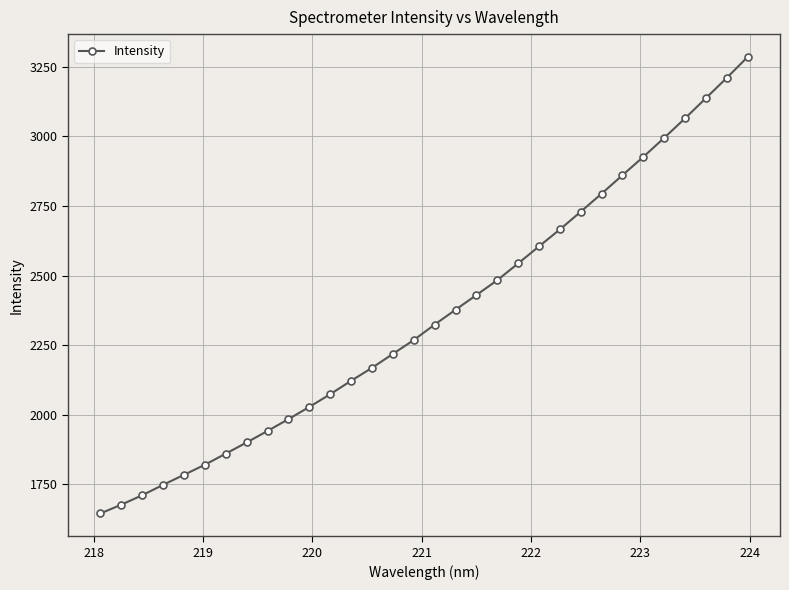

What is the sum of all values?

75387.1